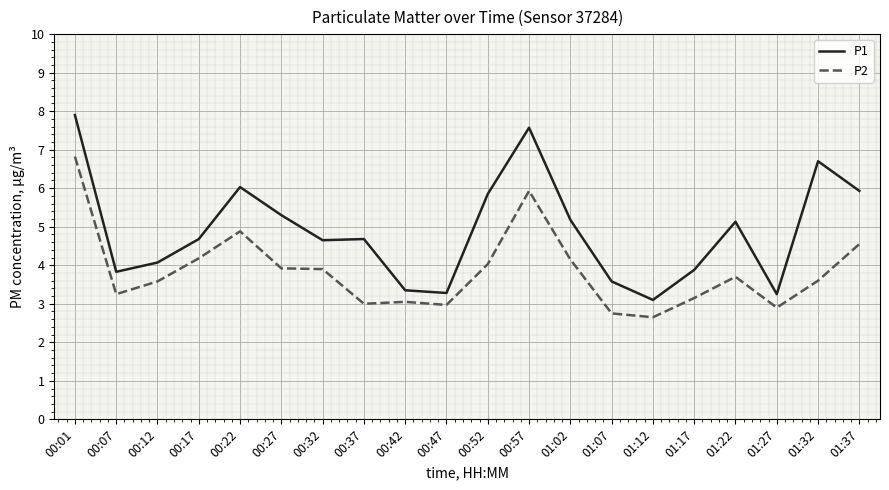

Which series has the widest spread of values?

P1